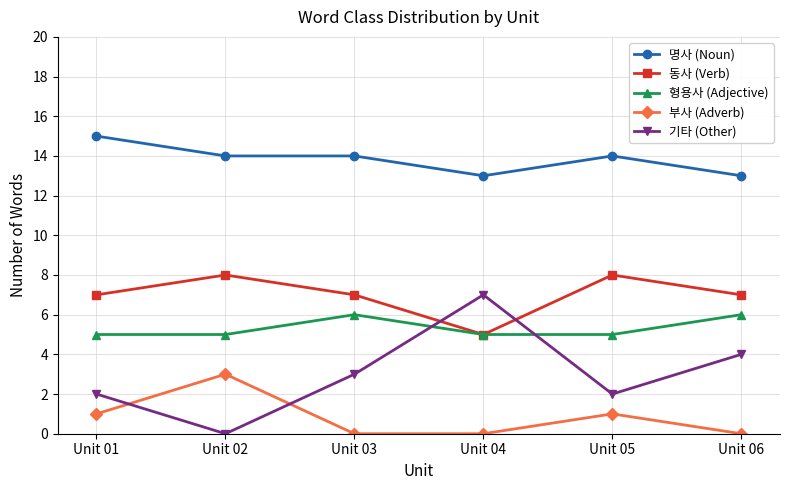

Reading left to right, extract all data points from this chart.

명사 (Noun): 15	14	14	13	14	13
동사 (Verb): 7	8	7	5	8	7
형용사 (Adjective): 5	5	6	5	5	6
부사 (Adverb): 1	3	0	0	1	0
기타 (Other): 2	0	3	7	2	4